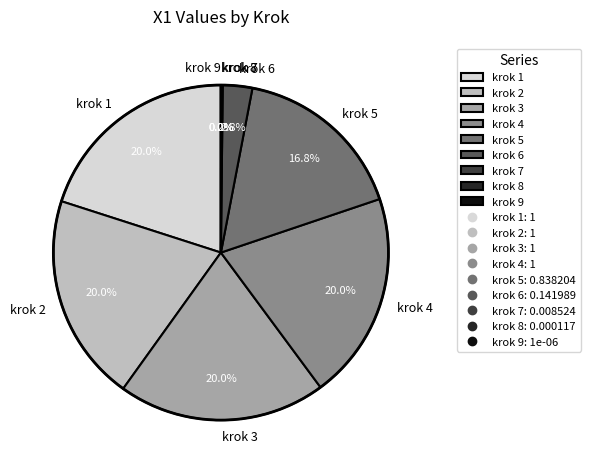

Which category has the biggest portion of the pie?

krok 1